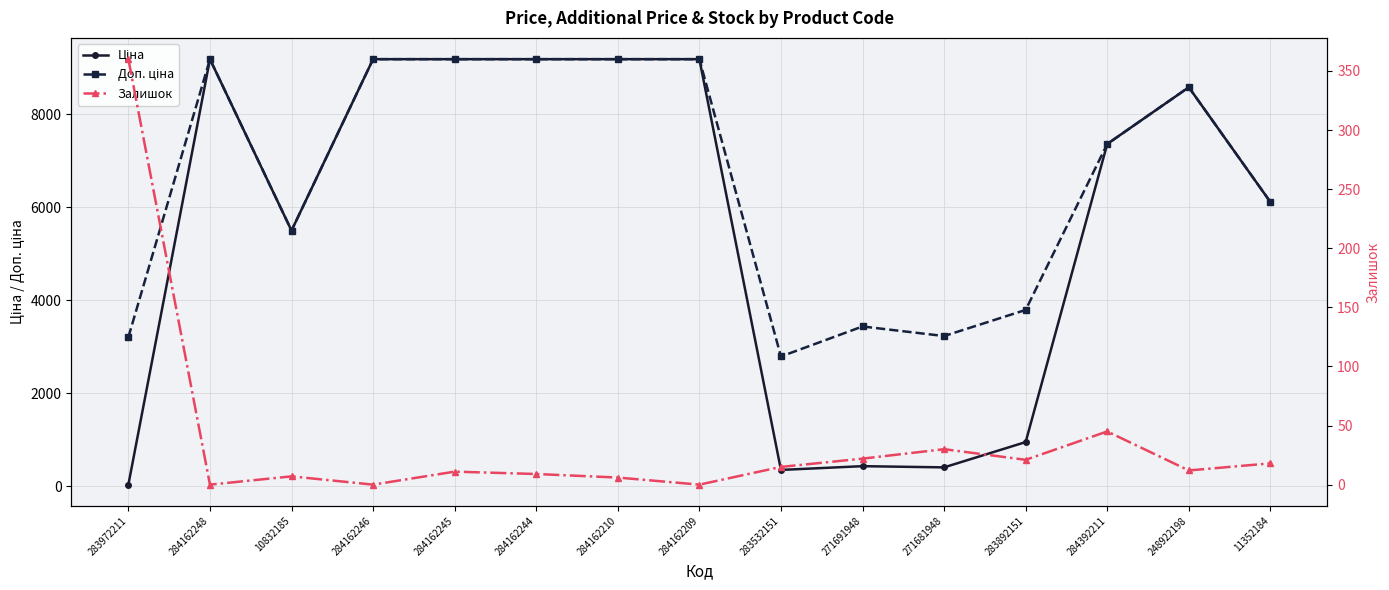

What are all the series names shown in the legend?

Ціна, Доп. ціна, Залишок